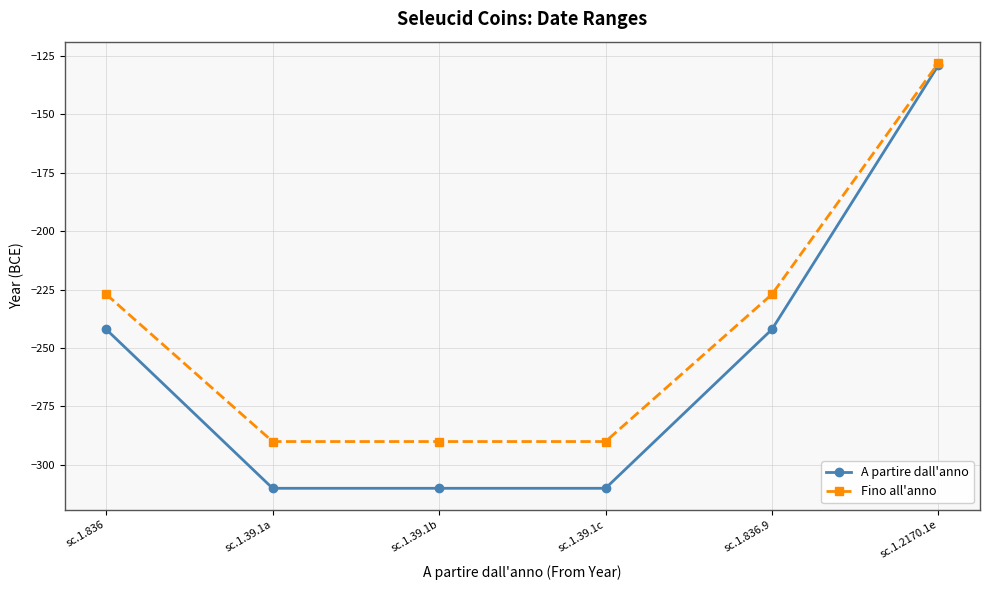

What position from the left is sc.1.39.1c?

4